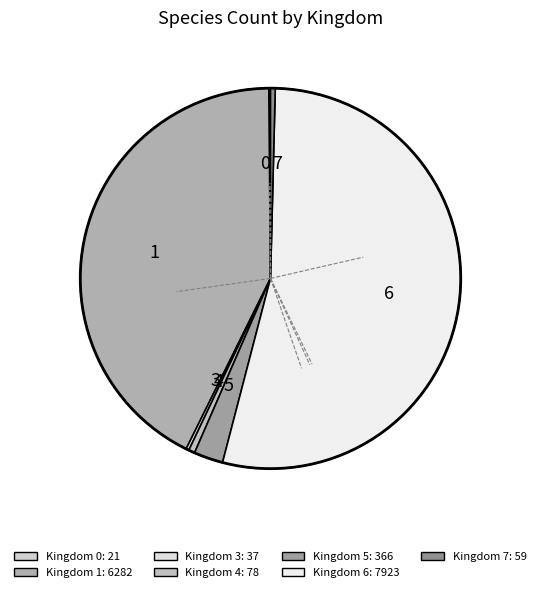

Which has a higher value, 6 or 5?

6